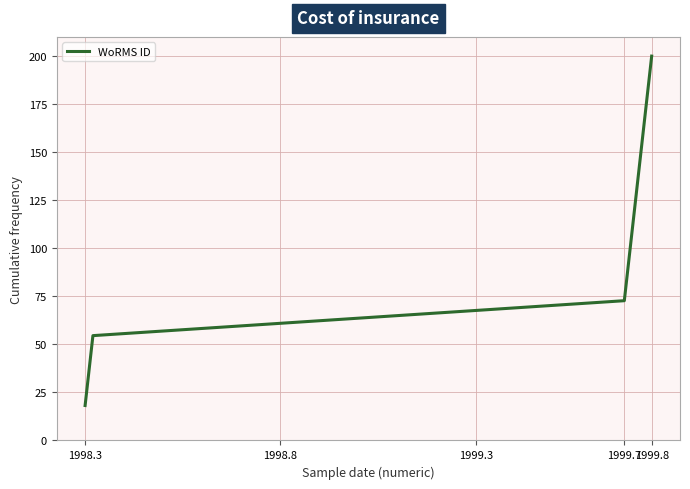

What is the sum of all values?

1200.0